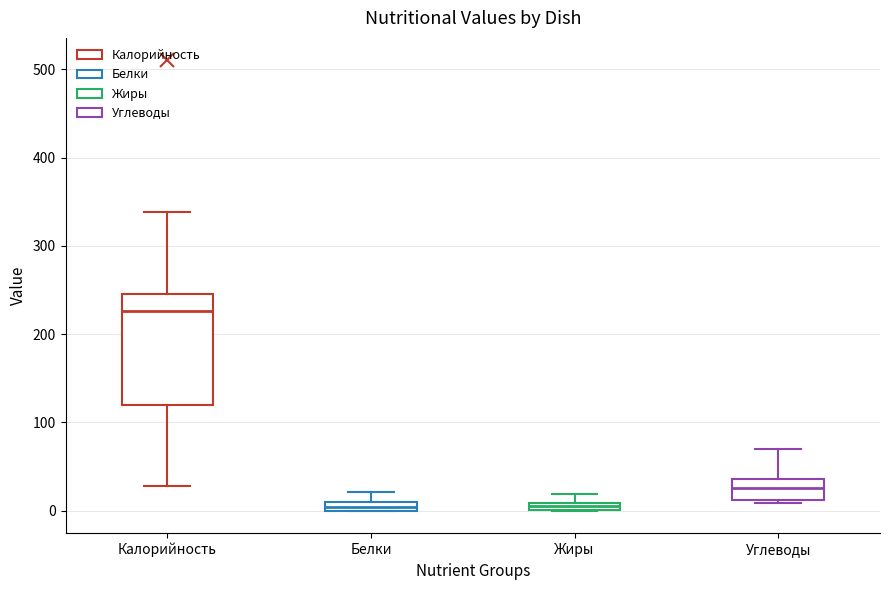

Comparing the boxes themselves (not the whiskers), which one is the tallest?

Калорийность